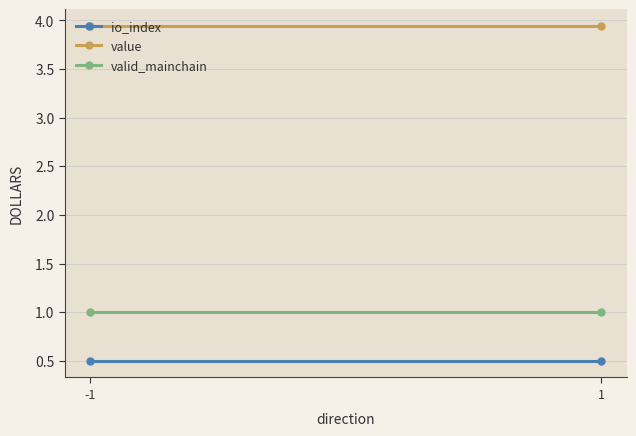

What is the lowest value of the value series?

3.9